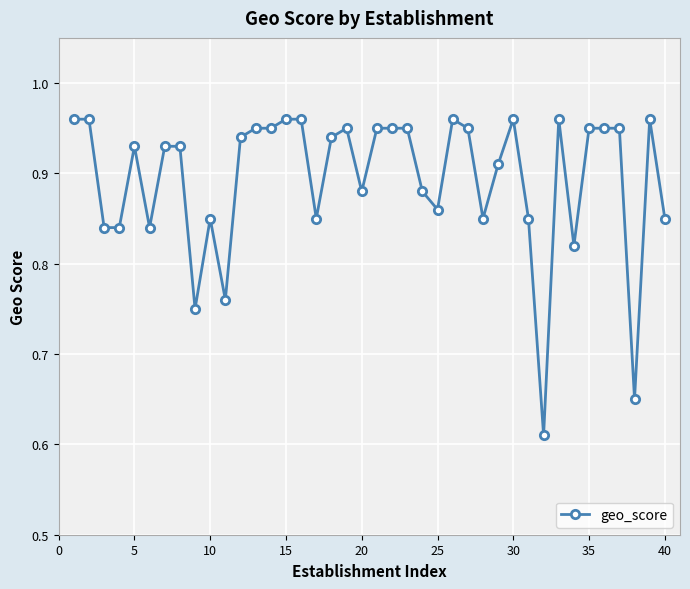

True or false: there are more than 1 points higher than both neighbors.

True